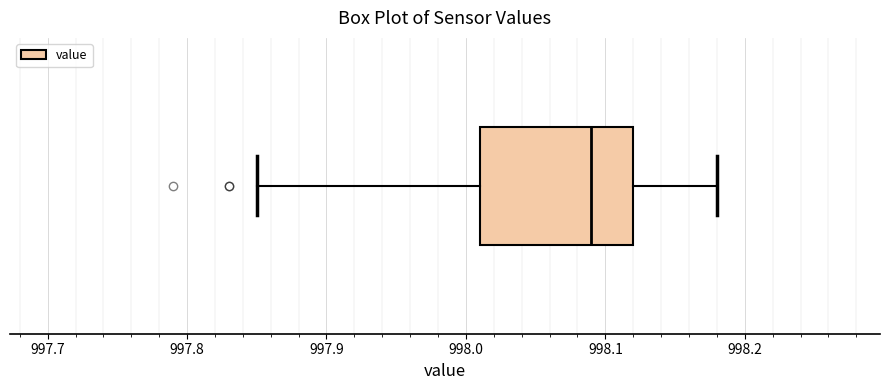

Transcribe this box plot: give where the median line is, the range the box spans, and where the two whiskers end, as read against the x-axis. The values are not printed on the chart, so give them approximately, as read against the axis.

median 998.09, box 998.01 to 998.12, whiskers 997.85 to 998.18